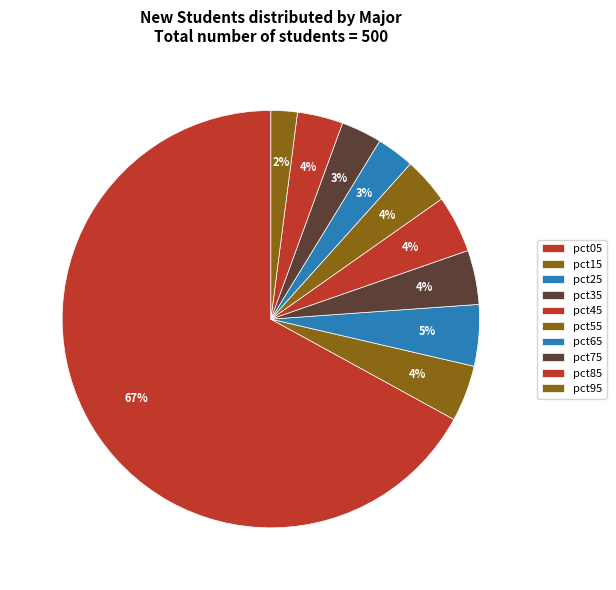

To the nearest percent, what is the combined percentage of pct35 and pct75?

7%